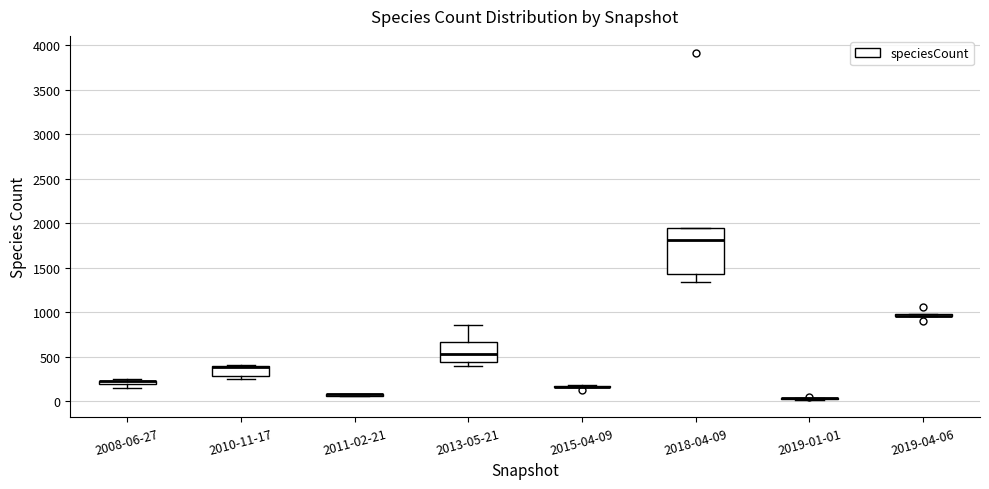

Which box is the tallest, from its lower edge to its upper edge?

2018-04-09